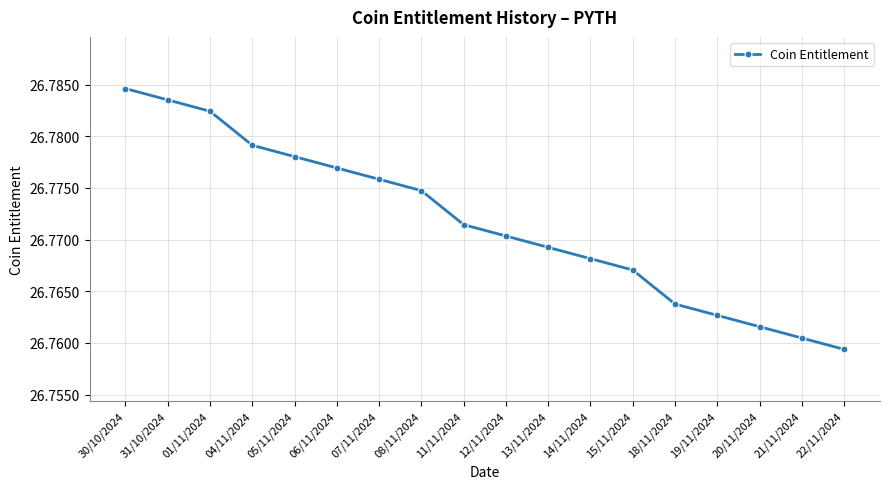

Is it true that the value at 14/11/2024 is 18.3?

False